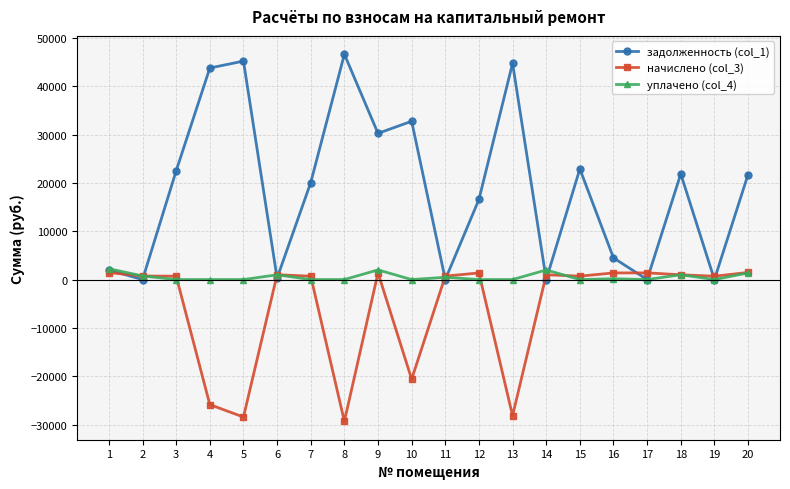

Where does the задолженность (col_1) series first go above 21726?

3